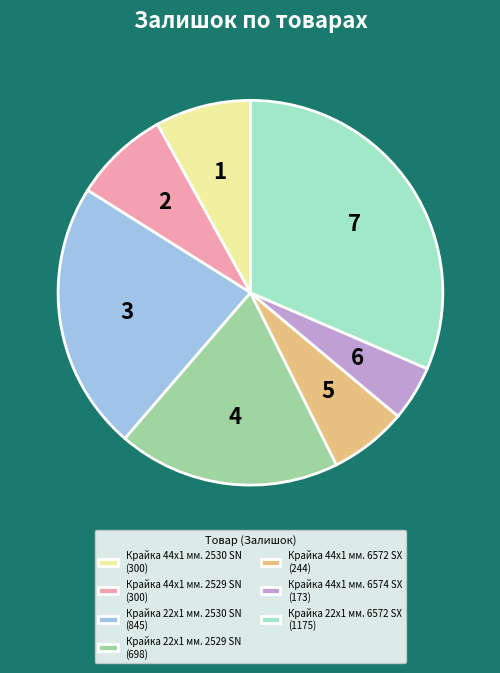

Combined, do Крайка 44x1 мм. 6572 SX (244) and Крайка 22x1 мм. 2530 SN (845) account for over 50%?

No